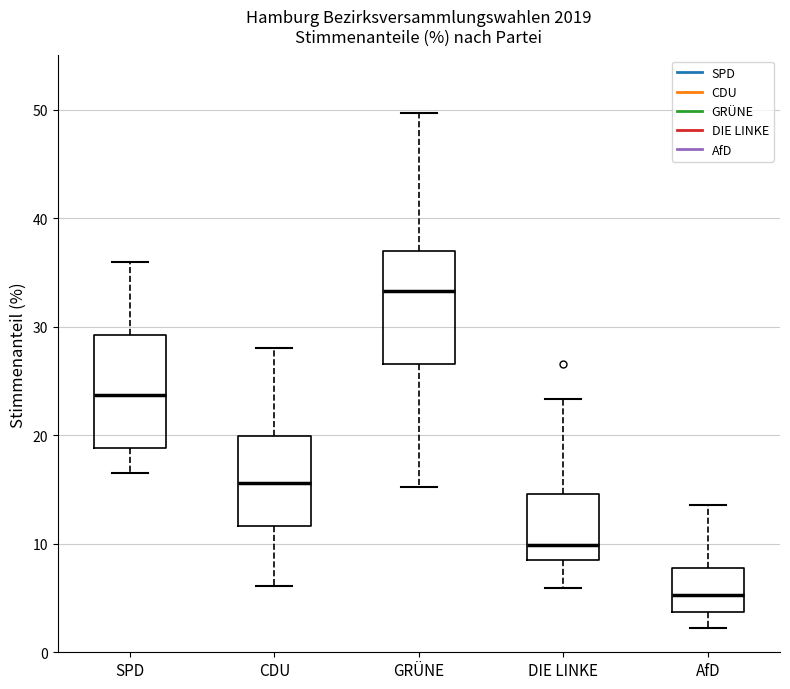

Where is the lower edge of the box for CDU on the y-axis? The values are not printed on the chart, so give them approximately, as read against the axis.

12